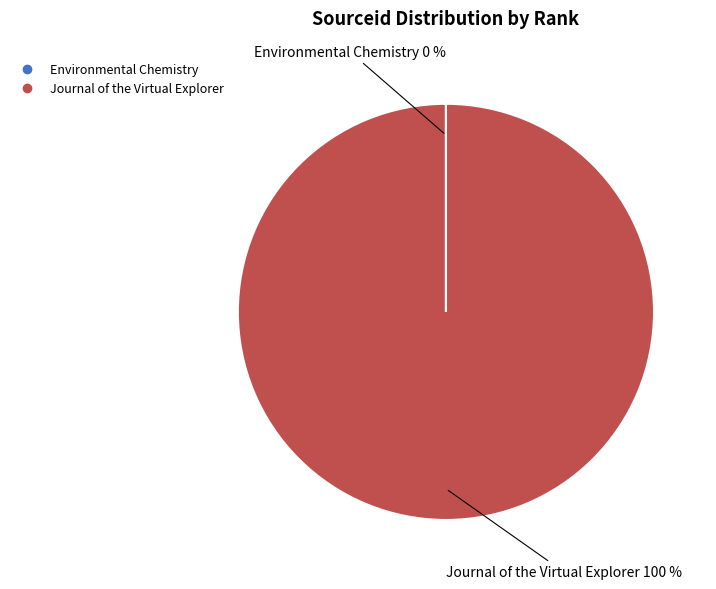

Is there any slice that represents more than half of the pie?

Yes